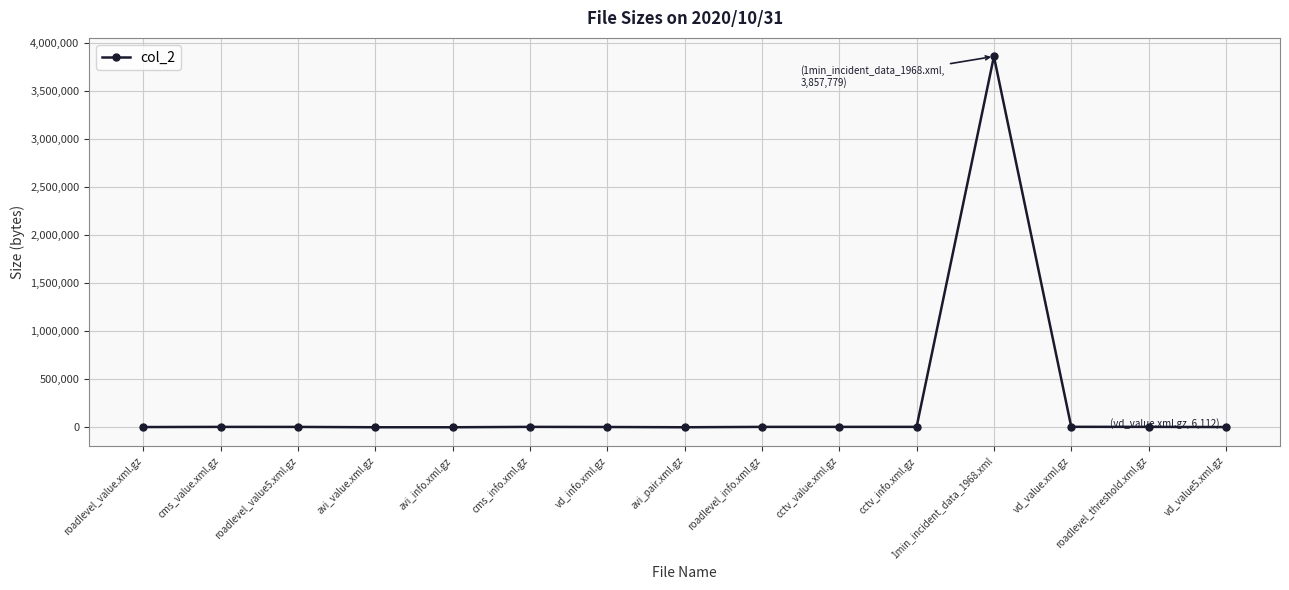

How many data points does each series have?

15